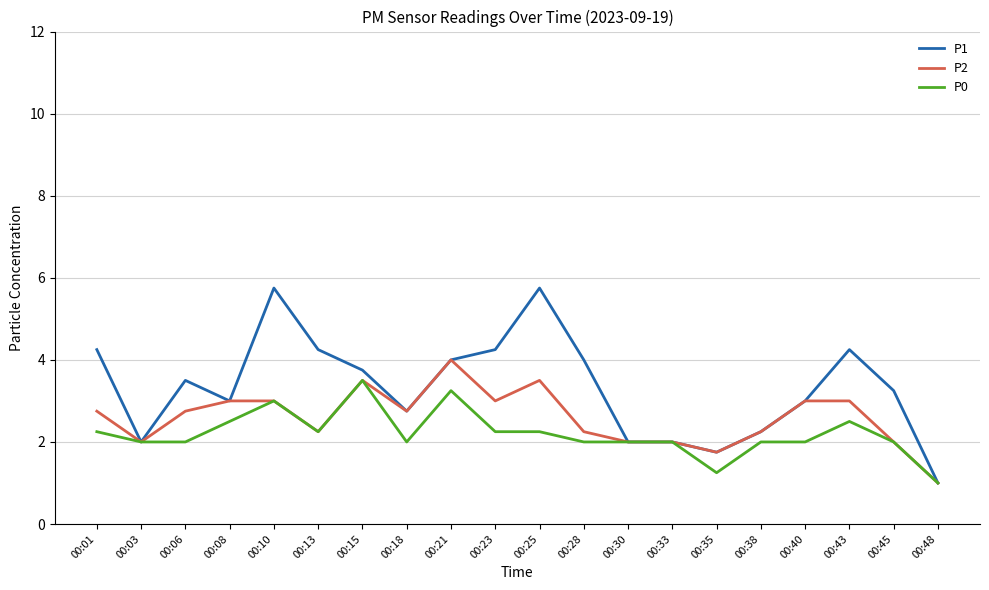

Which series has the widest spread of values?

P1